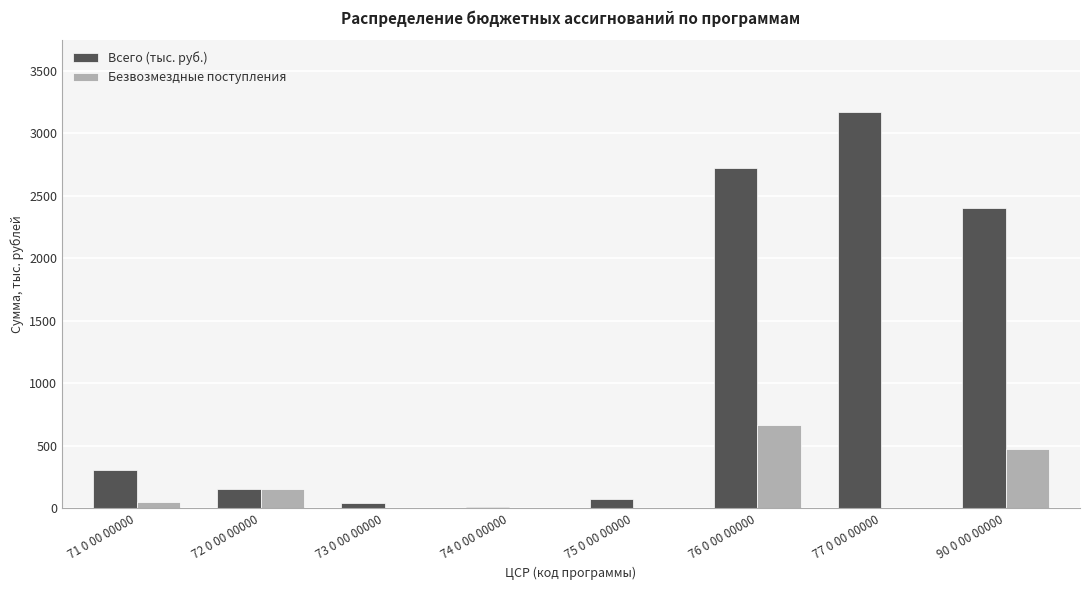

What is the maximum value for Всего (тыс. руб.)?

3173.9